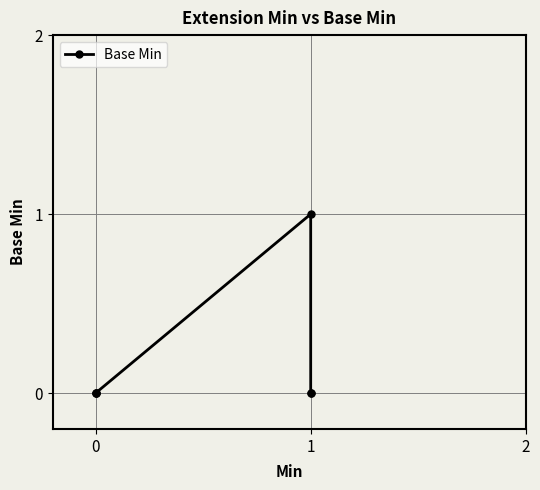

The value at 0 is 0. True or false?

False